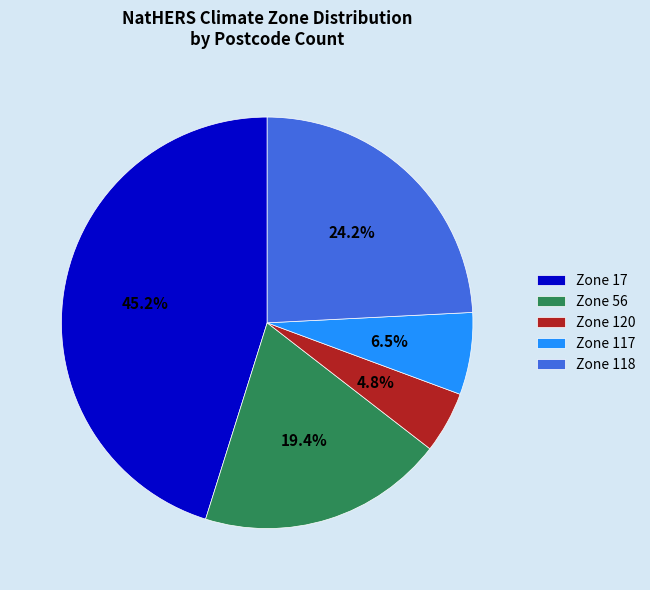

Which slice is the smallest?

Zone 120